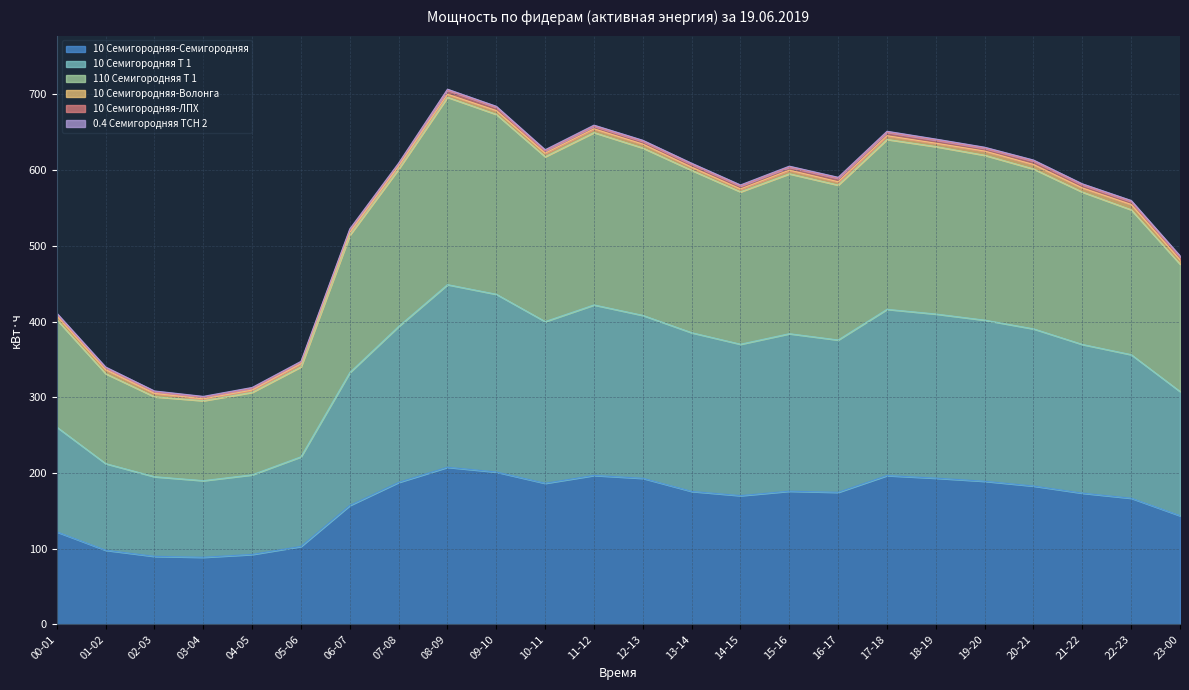

Which series changed the most between 02-03 and 11-12?

110 Семигородняя Т 1